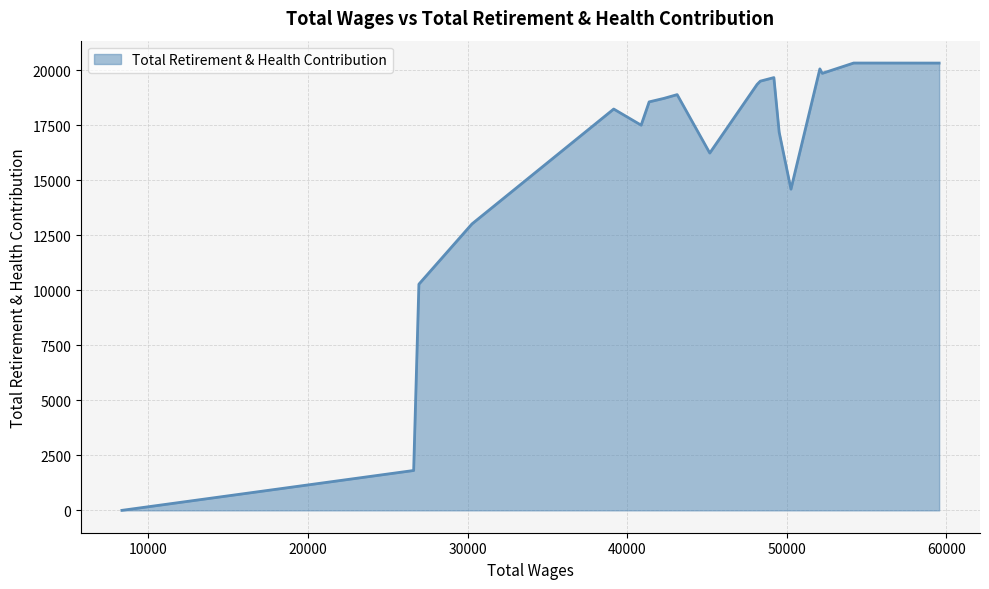

What is the difference between the maximum and minimum values?

20339